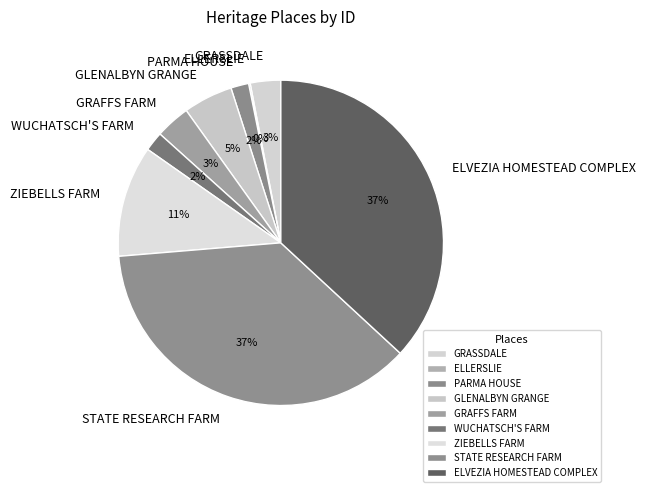

Does any single category account for the majority?

No